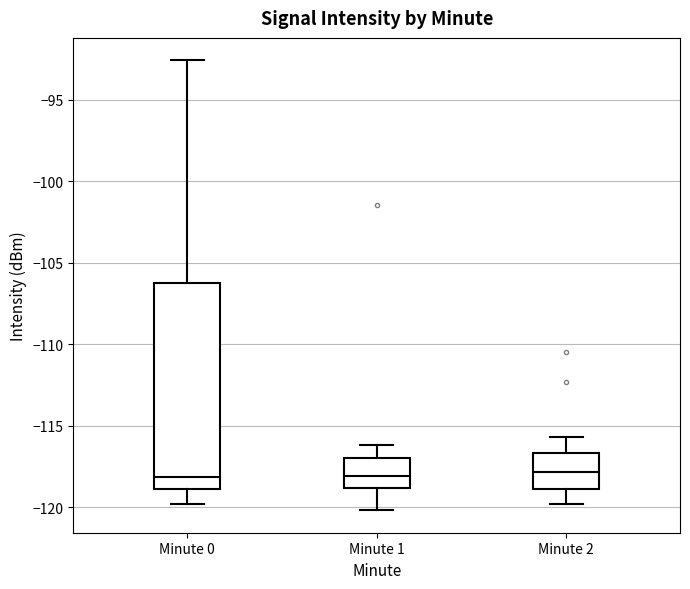

Reading left to right, read every box against the y-axis: the position of its median line, the range the box covers, and the ends of its whiskers. The values are not printed on the chart, so give them approximately, as read against the axis.

Minute 0: median -118.0, box -119.0 to -106.0, whiskers -120.0 to -92.5
Minute 1: median -118.0, box -119.0 to -117.0, whiskers -120.0 to -116.0
Minute 2: median -118.0, box -119.0 to -116.5, whiskers -120.0 to -115.5